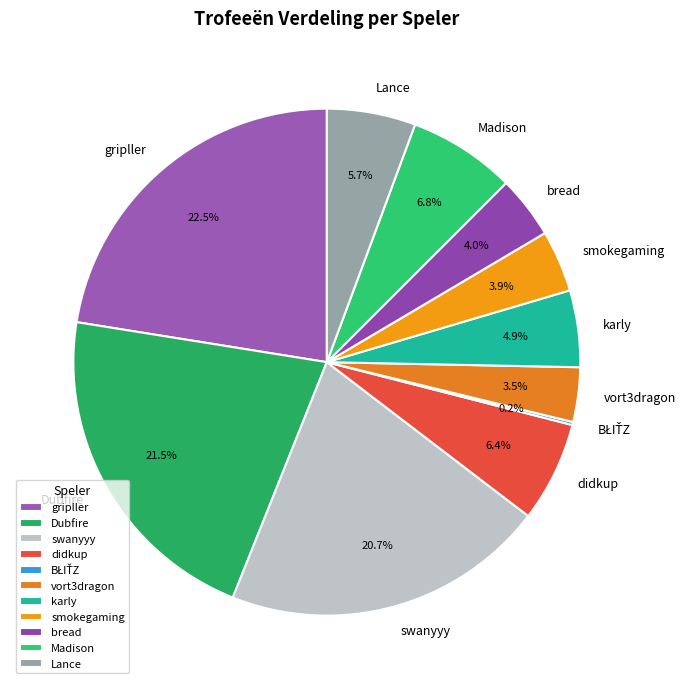

Is there any slice that represents more than half of the pie?

No